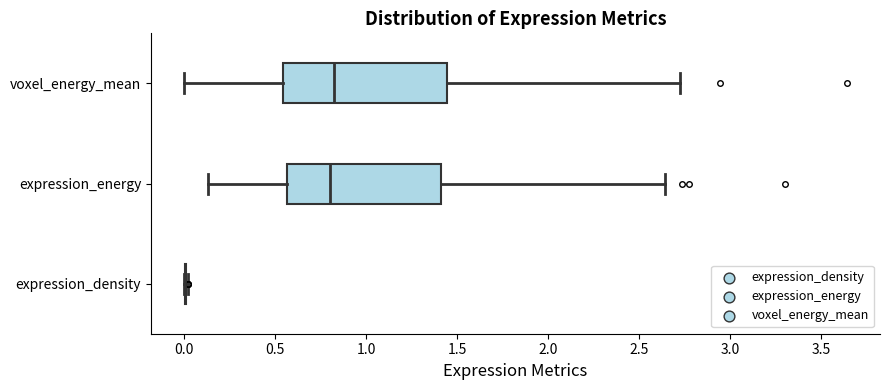

Where is the left edge of the box for expression_energy on the x-axis? The values are not printed on the chart, so give them approximately, as read against the axis.

0.55